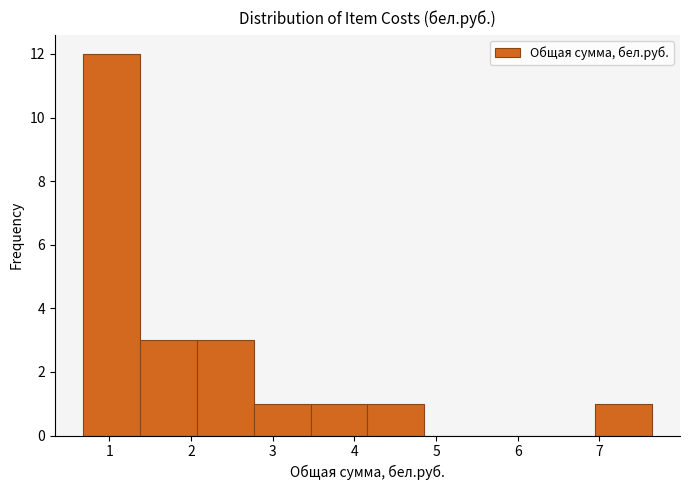

Reading left to right, transcribe this chart: for each bar, give the range it covers on the x-axis and its height. Neither the bar edges nor the heights are printed on the chart, so give them approximately, as read against the axes.

0.7 to 1.4: 12
1.4 to 2.1: 3
2.1 to 2.8: 3
2.8 to 3.5: 1
3.5 to 4.2: 1
4.2 to 4.9: 1
4.9 to 5.6: 0
5.6 to 6.2: 0
6.2 to 6.9: 0
6.9 to 7.6: 1